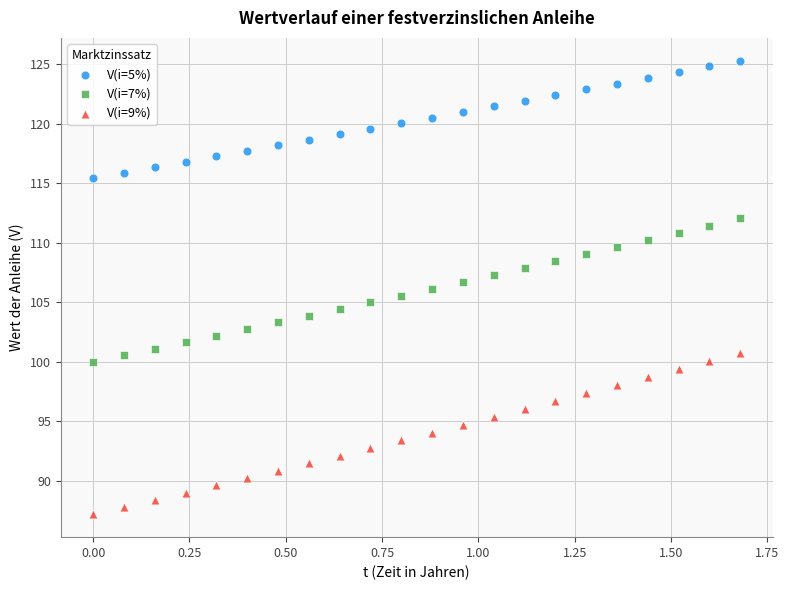

Which series reaches the minimum Y coordinate?

V(i=9%)